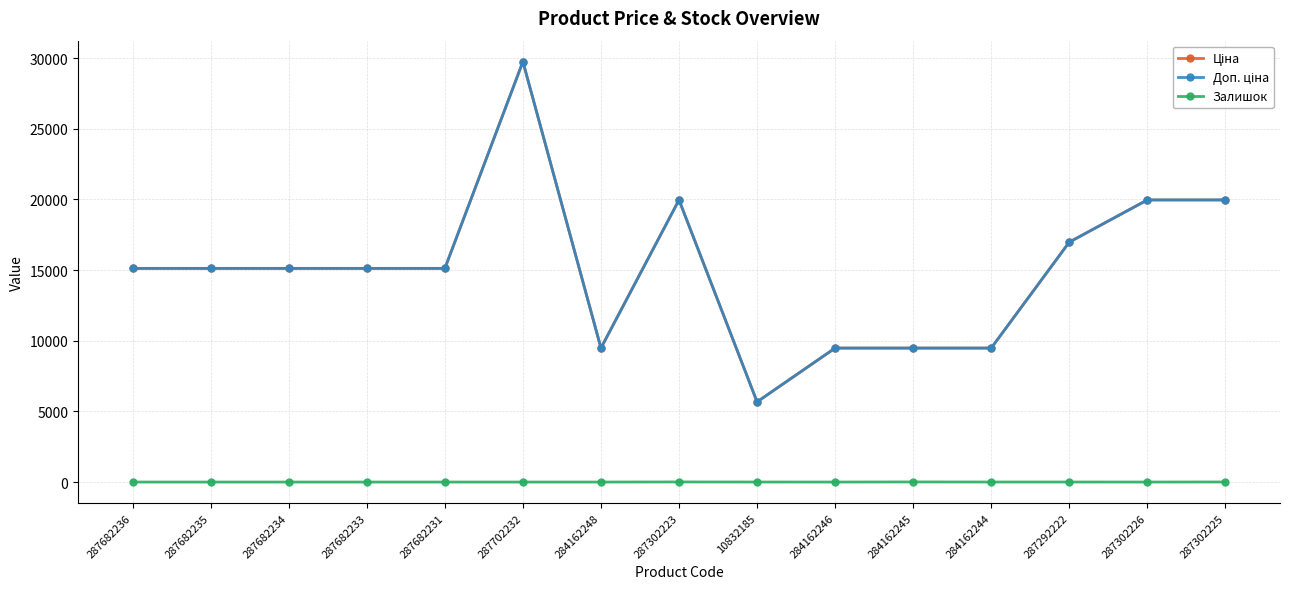

Is this an area chart (filled region under the line)?

No